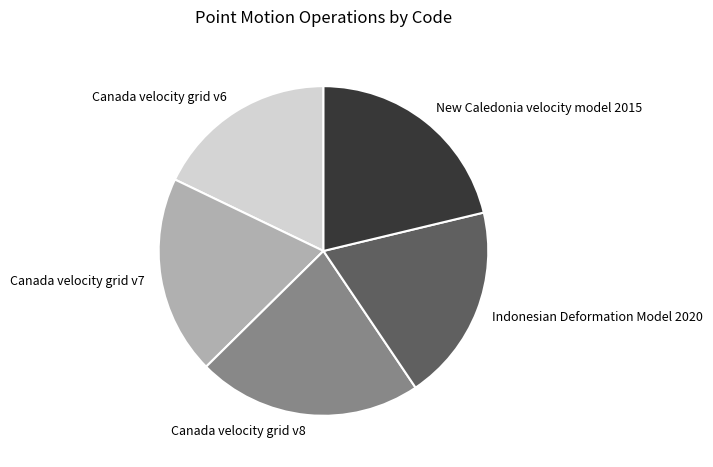

Is it true that Canada velocity grid v8 is 22% of the pie?

True